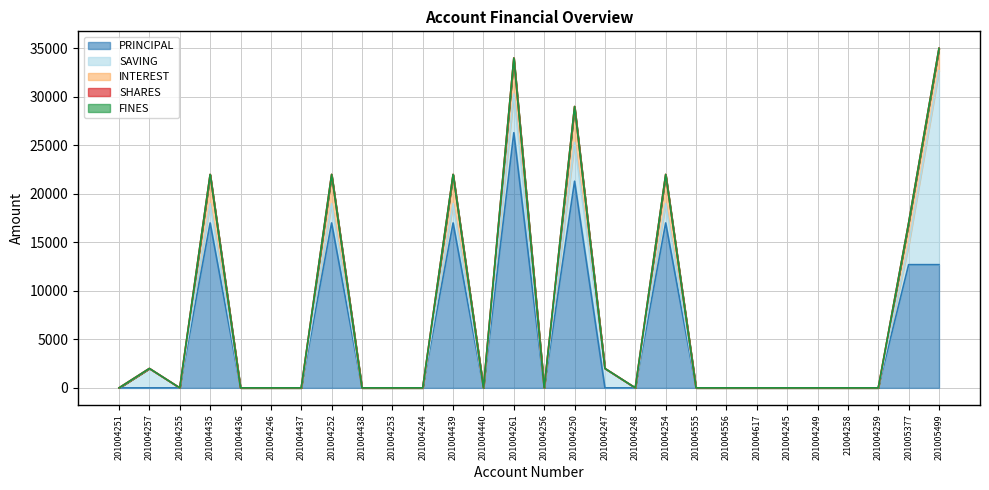

Reading left to right, extract all data points from this chart.

PRINCIPAL: 0	0	0	17000	0	0	0	17000	0	0	0	17000	0	26300	0	21300	0	0	17000	0	0	0	0	0	0	0	12700	12700
SAVING: 0	2000	0	2000	0	0	0	2000	0	0	0	2000	0	4000	0	4000	2000	0	2000	0	0	0	0	0	0	0	2000	20000
INTEREST: 0	0	0	3000	0	0	0	3000	0	0	0	3000	0	3700	0	3700	0	0	3000	0	0	0	0	0	0	0	2300	2300
SHARES: 0	0	0	0	0	0	0	0	0	0	0	0	0	0	0	0	0	0	0	0	0	0	0	0	0	0	0	0
FINES: 0	0	0	0	0	0	0	0	0	0	0	0	0	0	0	0	0	0	0	0	0	0	0	0	0	0	0	0